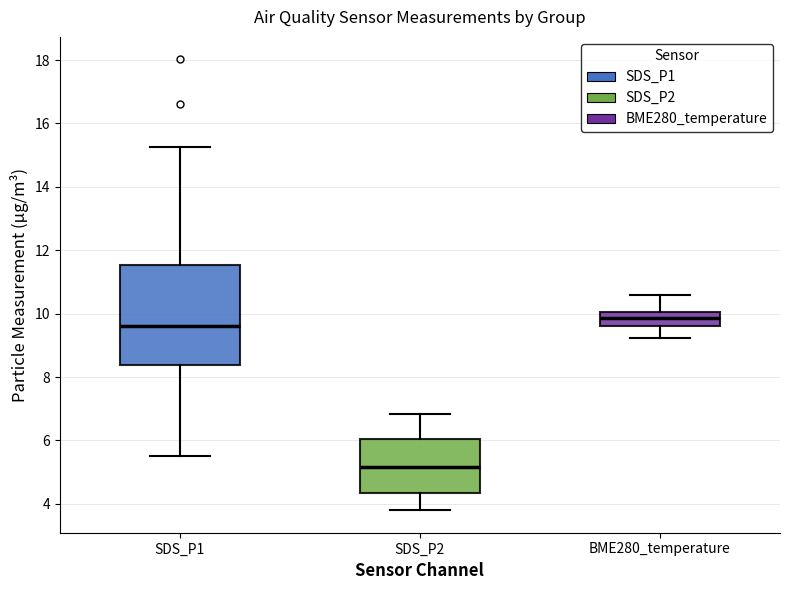

Where is the lower edge of the box for SDS_P2 on the y-axis? The values are not printed on the chart, so give them approximately, as read against the axis.

4.4